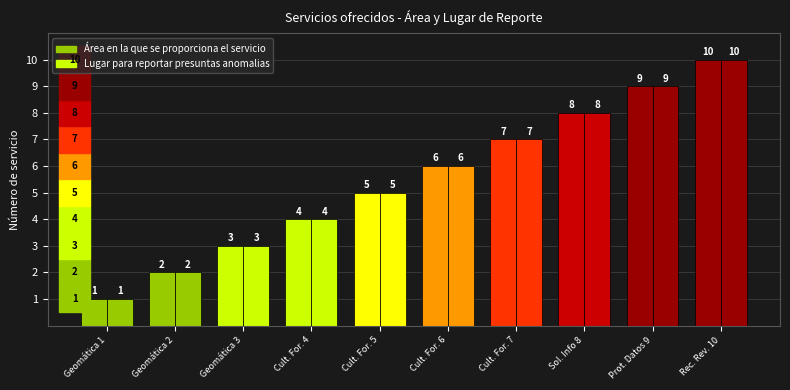

True or false: Área en la que se proporciona el servicio has a value of 1 at Geomática.

True